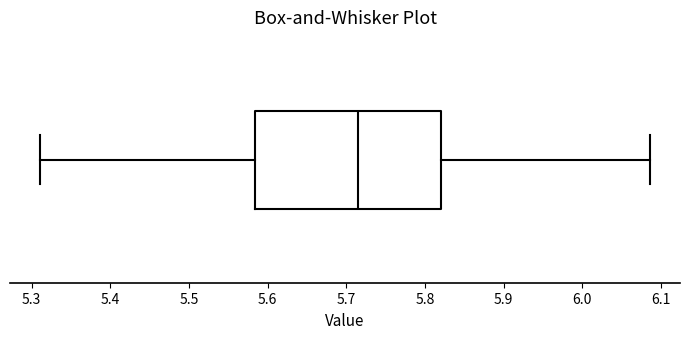

Transcribe this box plot: give where the median line is, the range the box spans, and where the two whiskers end, as read against the x-axis. The values are not printed on the chart, so give them approximately, as read against the axis.

median 5.72, box 5.58 to 5.82, whiskers 5.31 to 6.09